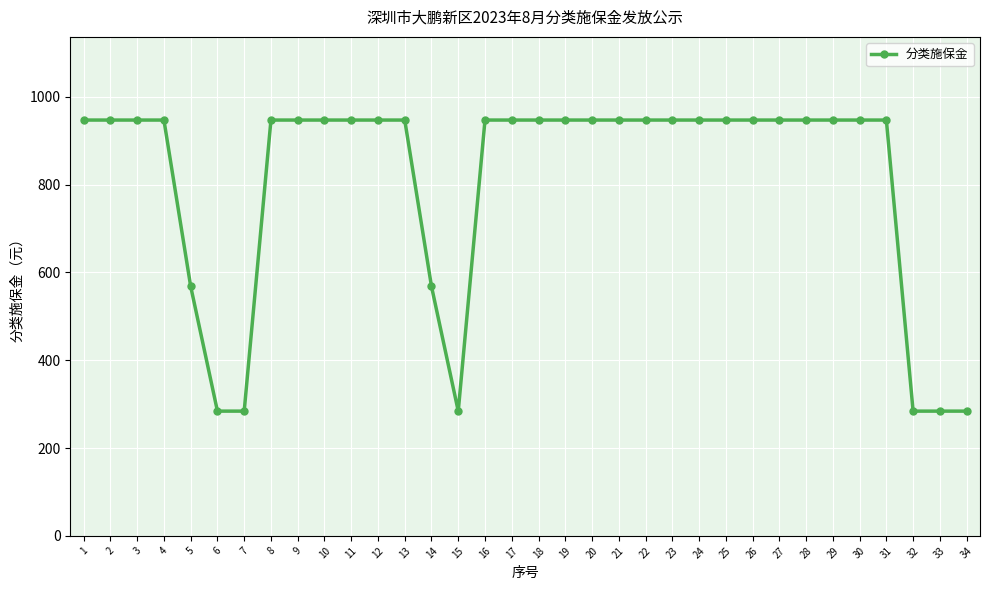

What is the ratio of the value at 7 to the value at 29?

0.3